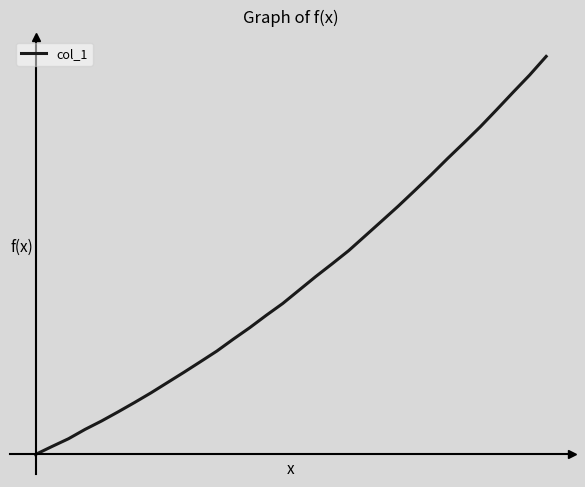

True or false: there are more than 0 points higher than both neighbors.

False